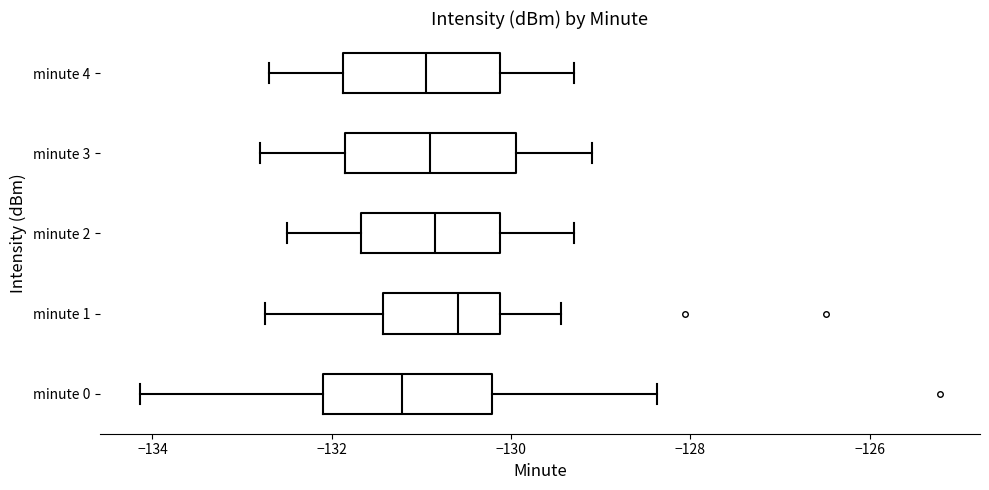

Which box has the furthest to the right median line?

minute 1